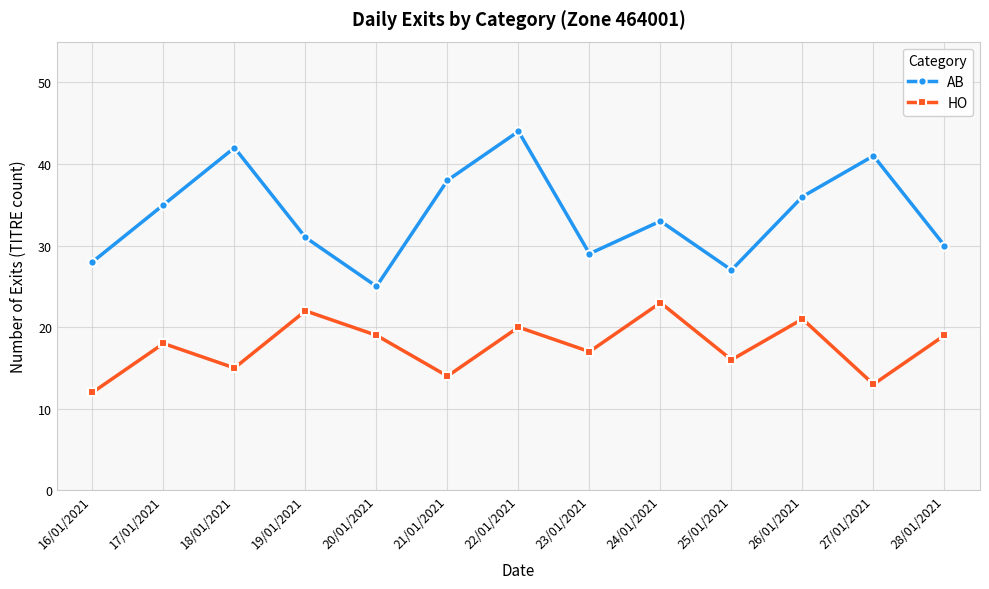

What is the difference between the maximum and minimum values in the AB series?

19